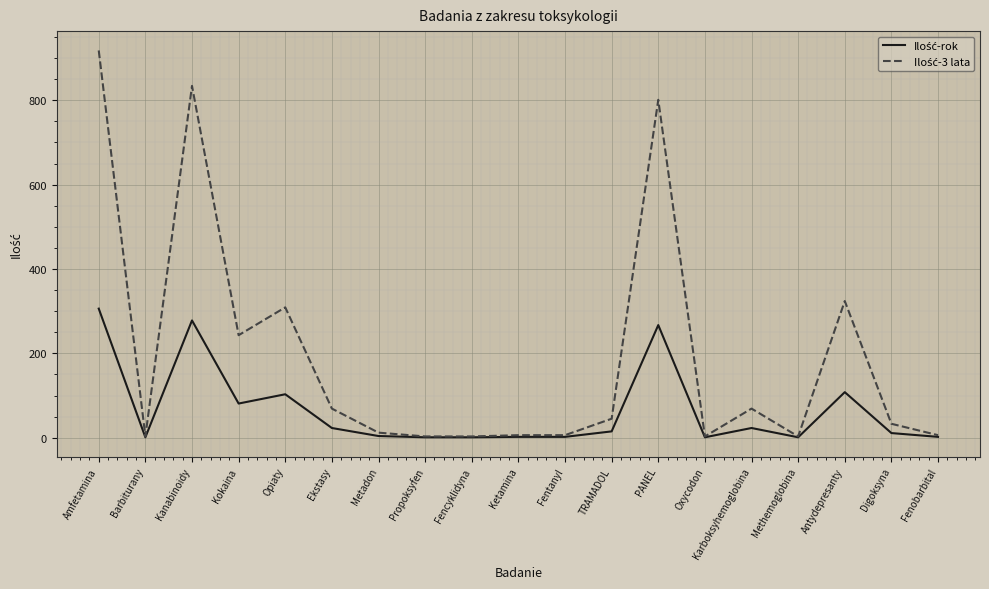

What is the minimum value for Ilość-3 lata?

3